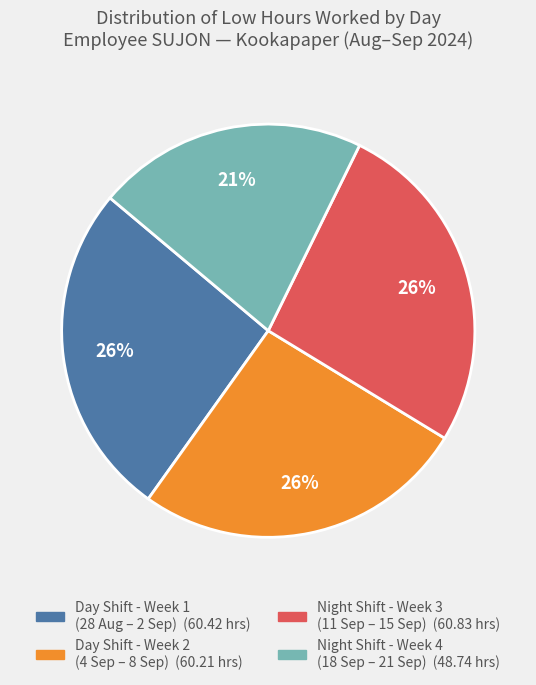

Is there any slice that represents more than half of the pie?

No